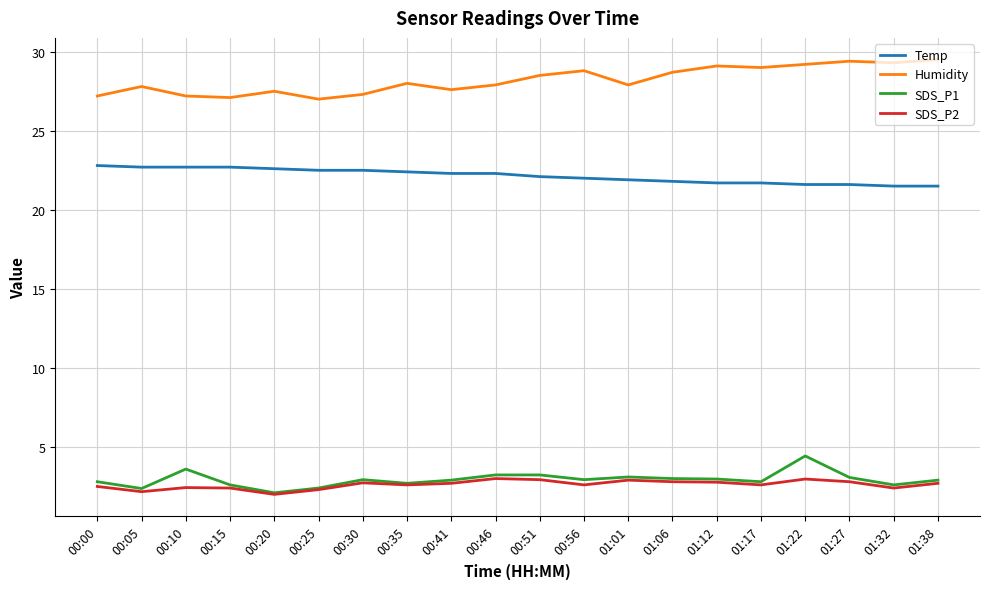

What is the total value across all series at 00:15?

54.8